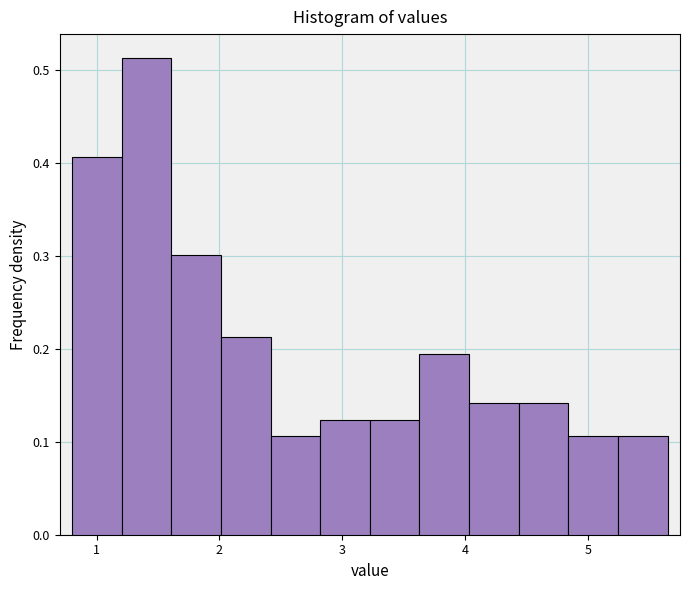

Reading left to right, transcribe this chart: for each bar, give the range it covers on the x-axis and its height. Neither the bar edges nor the heights are printed on the chart, so give them approximately, as read against the axes.

0.8 to 1.2: 0.41
1.2 to 1.6: 0.51
1.6 to 2.0: 0.30
2.0 to 2.4: 0.21
2.4 to 2.8: 0.11
2.8 to 3.2: 0.12
3.2 to 3.6: 0.12
3.6 to 4.0: 0.19
4.0 to 4.4: 0.14
4.4 to 4.8: 0.14
4.8 to 5.2: 0.11
5.2 to 5.7: 0.11